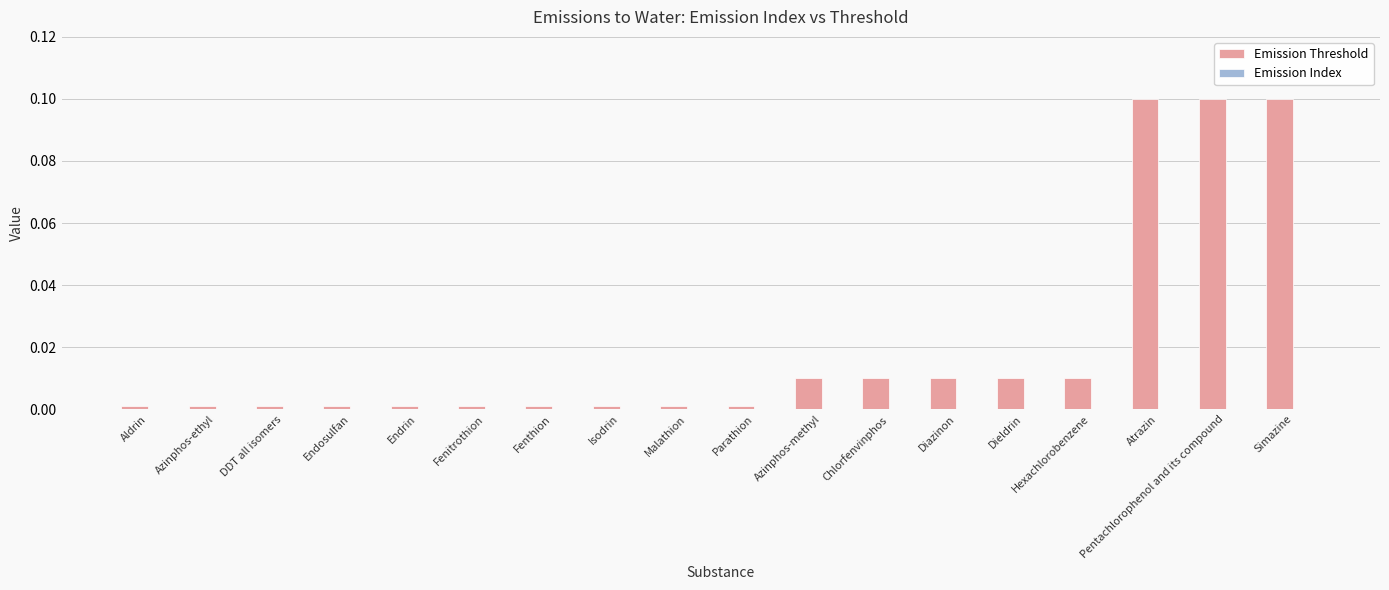

What is the label of the 4th bar from the left?

Endosulfan